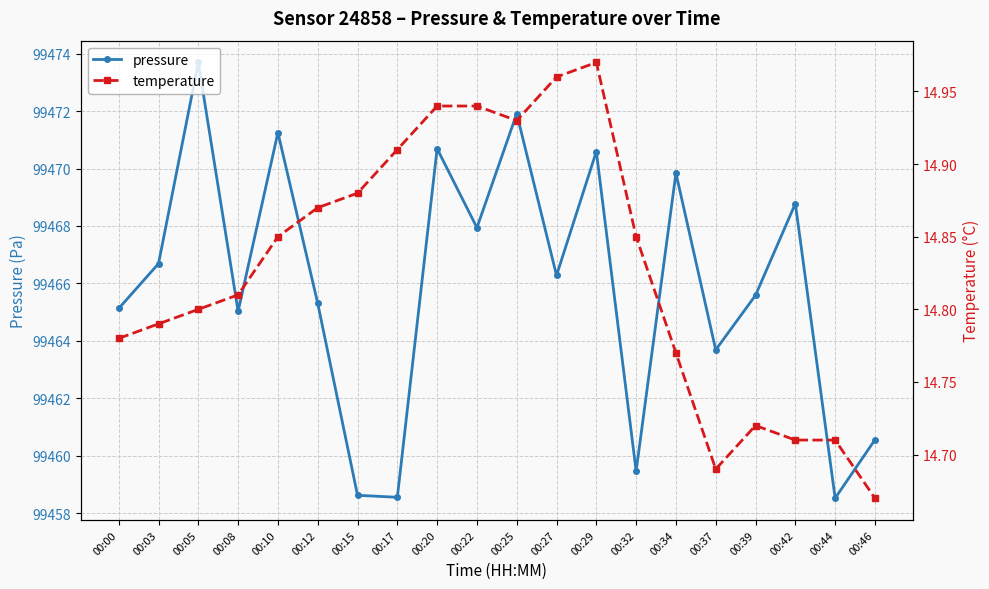

What value does the temperature series have at 00:22?

14.9